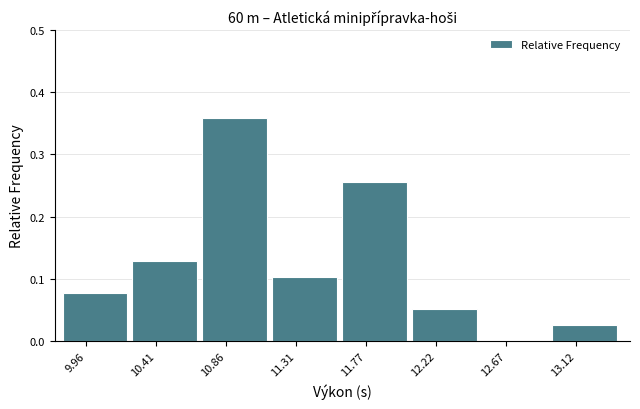

Reading left to right, list every bar in this chart as the range it spans on the x-axis followed by its height. Neither the bar edges nor the heights are printed on the chart, so give them approximately, as read against the axes.

9.80 to 10.25: 0.08
10.25 to 10.70: 0.13
10.70 to 11.15: 0.36
11.15 to 11.60: 0.10
11.60 to 12.05: 0.26
12.05 to 12.50: 0.05
12.50 to 12.95: 0
12.95 to 13.40: 0.03